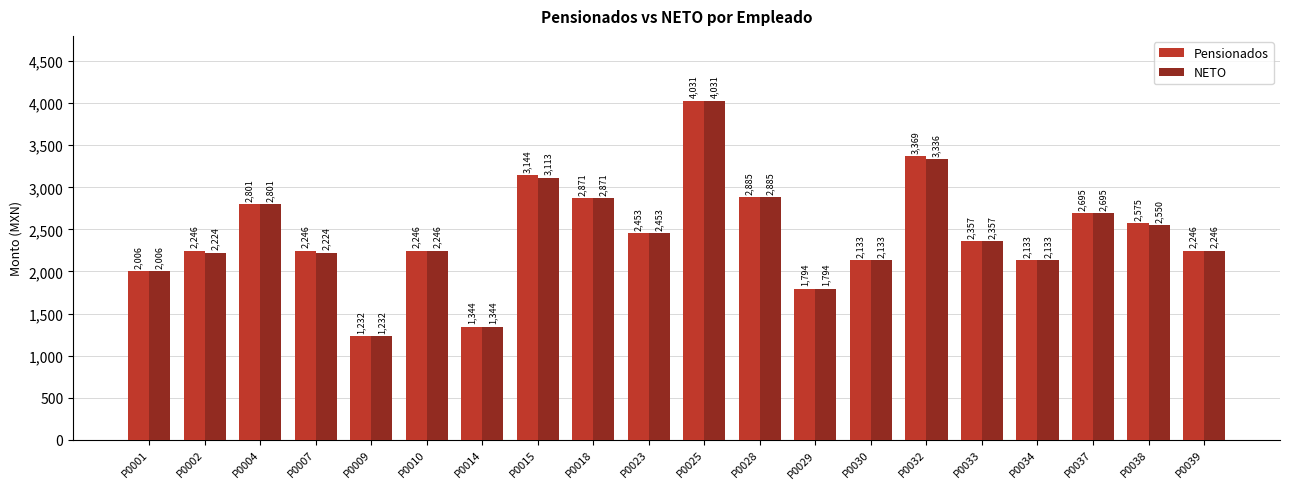

At which label is NETO closest to 2631?

P0037